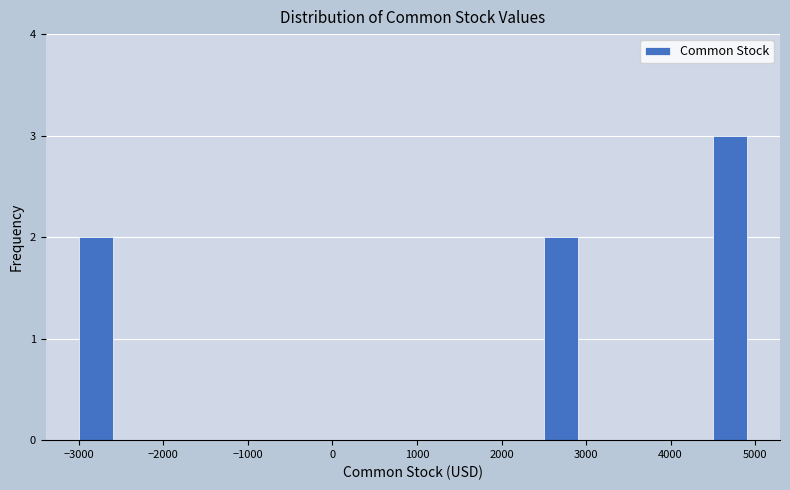

How tall is the bar that spans -3000 to -2500 on the x-axis? The values are not printed on the chart, so give them approximately, as read against the axis.

2